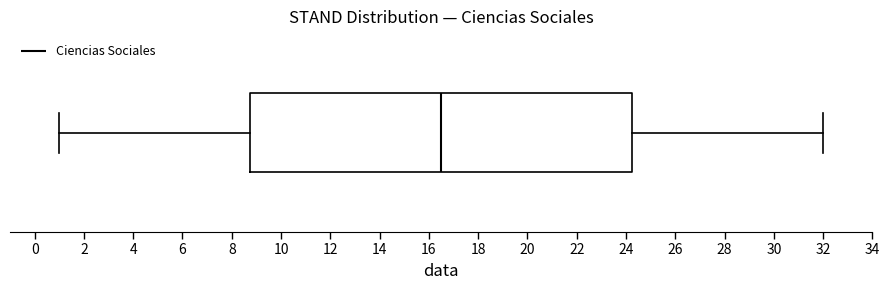

Transcribe this box plot: give where the median line is, the range the box spans, and where the two whiskers end, as read against the x-axis. The values are not printed on the chart, so give them approximately, as read against the axis.

median 16.6, box 8.8 to 24.2, whiskers 1.0 to 32.0